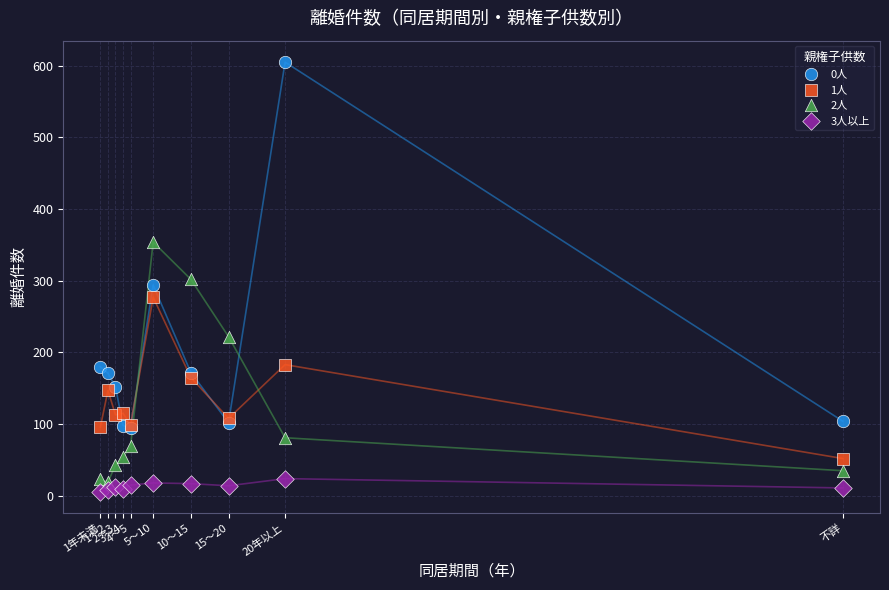

What are all the series names shown in the legend?

0人, 1人, 2人, 3人以上